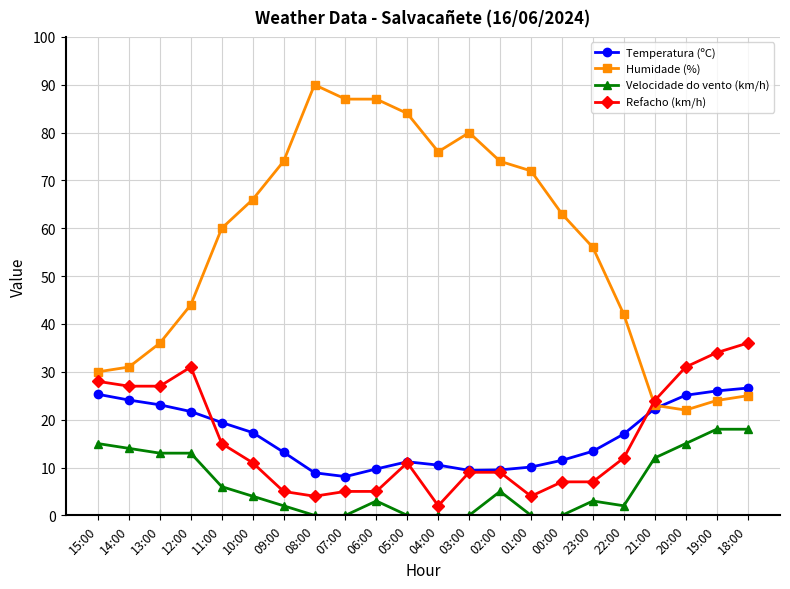

True or false: Temperatura (ºC) has more than 0 interior local peaks.

True